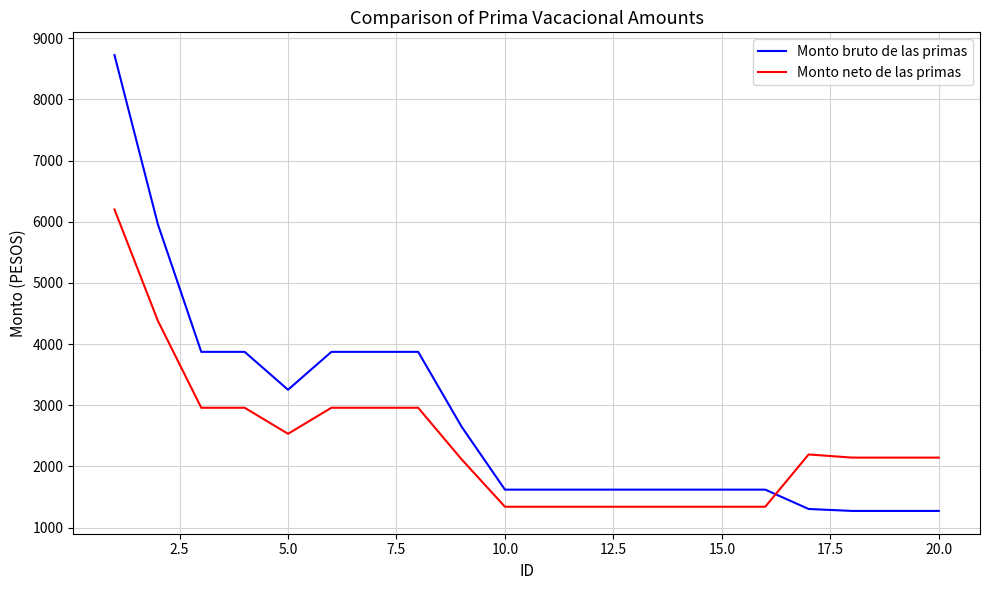

How many intersections are there between Monto neto de las primas and Monto bruto de las primas?

1